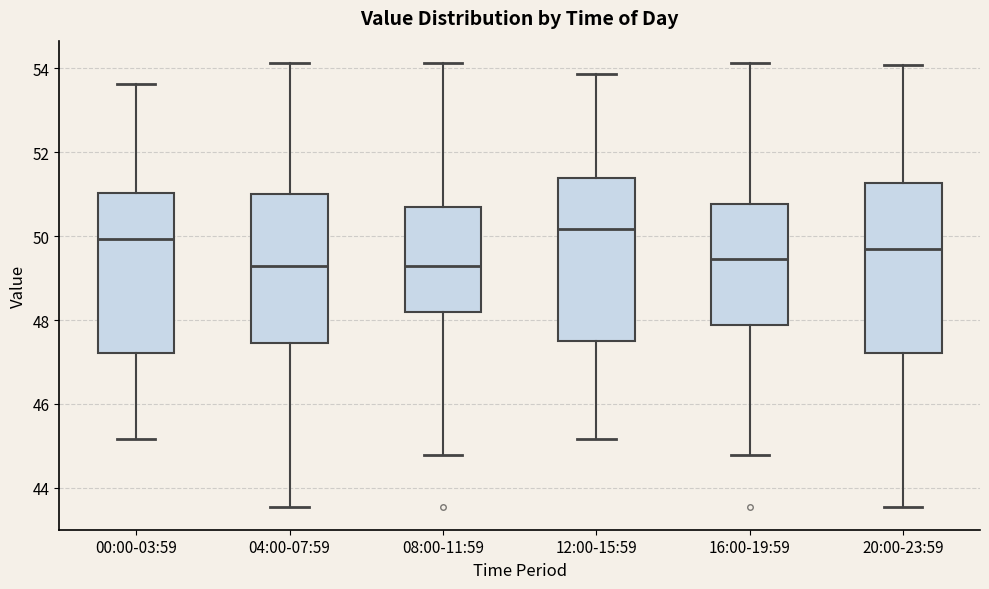

Where does the upper whisker of the box for 12:00-15:59 end on the y-axis? The values are not printed on the chart, so give them approximately, as read against the axis.

53.8